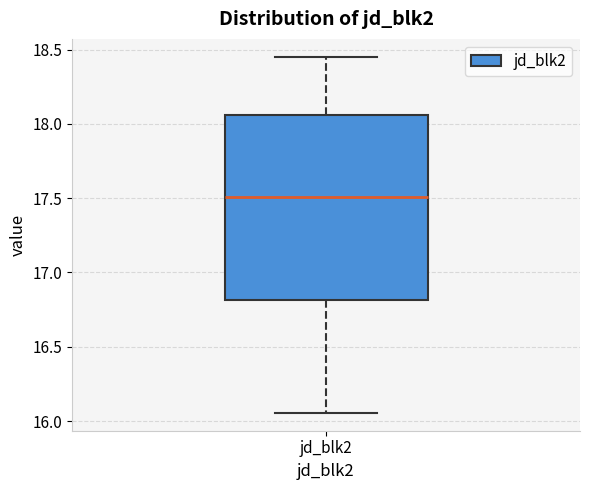

Where is the upper edge of the box for jd_blk2 on the y-axis? The values are not printed on the chart, so give them approximately, as read against the axis.

18.05